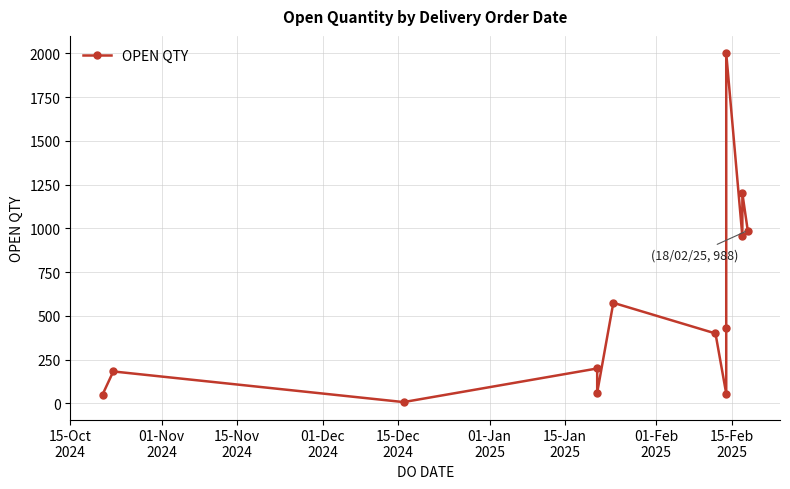

What is the sum of all values?

7108